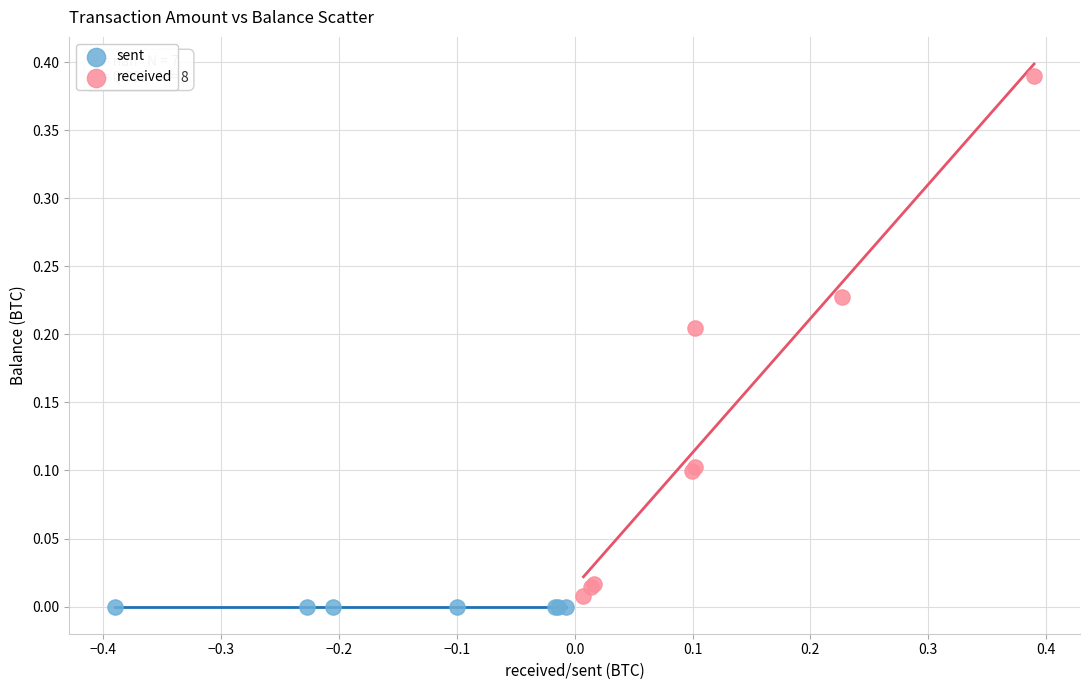

What are all the series names shown in the legend?

sent, received